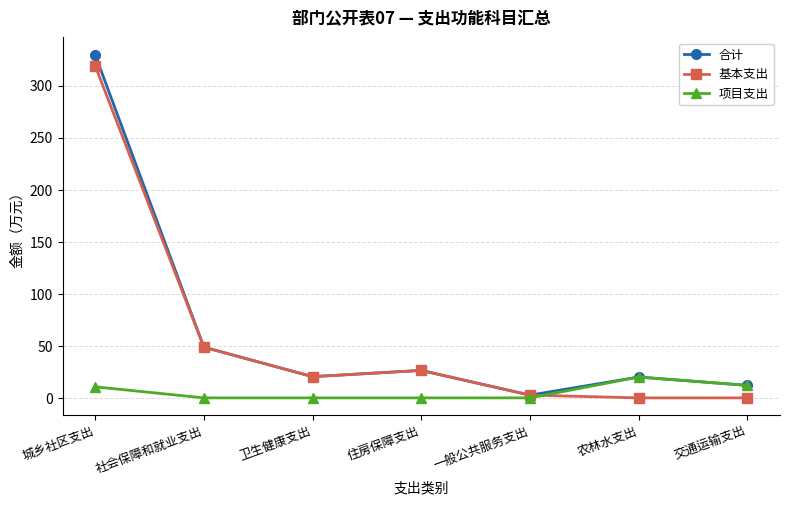

True or false: 基本支出 has more than 2 interior local peaks.

False